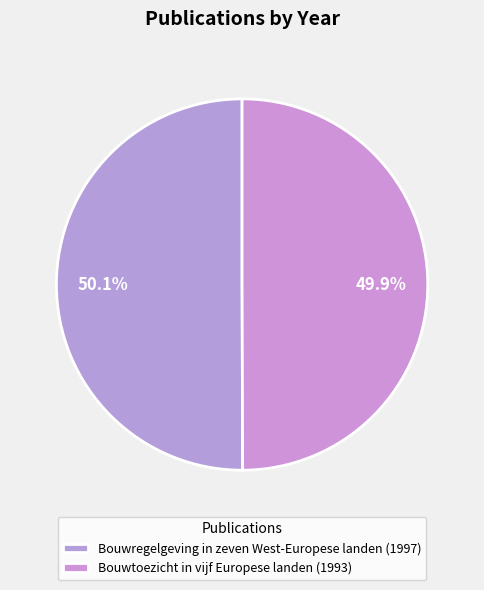

Rank the categories by value from lowest to highest.

Bouwtoezicht in vijf Europese landen (1993), Bouwregelgeving in zeven West-Europese landen (1997)